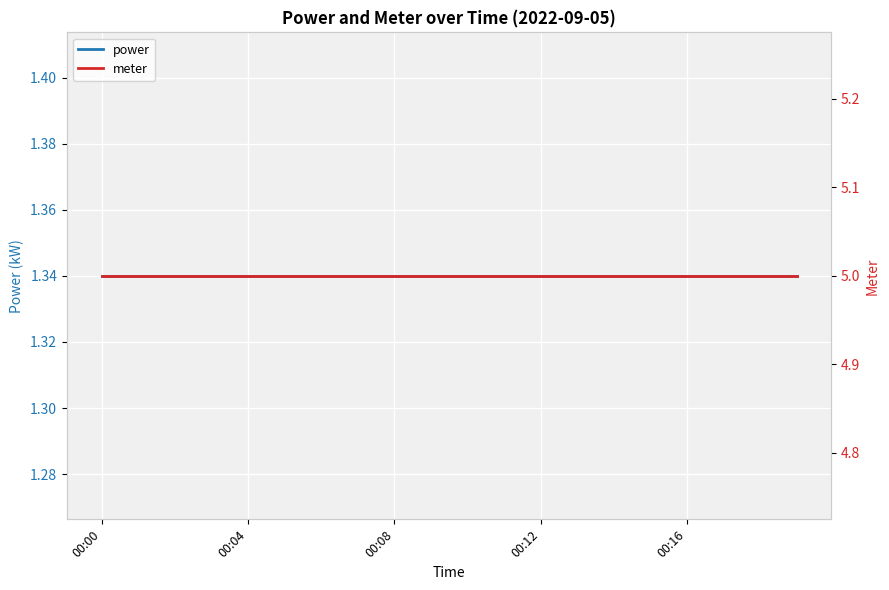

Is this an area chart (filled region under the line)?

No